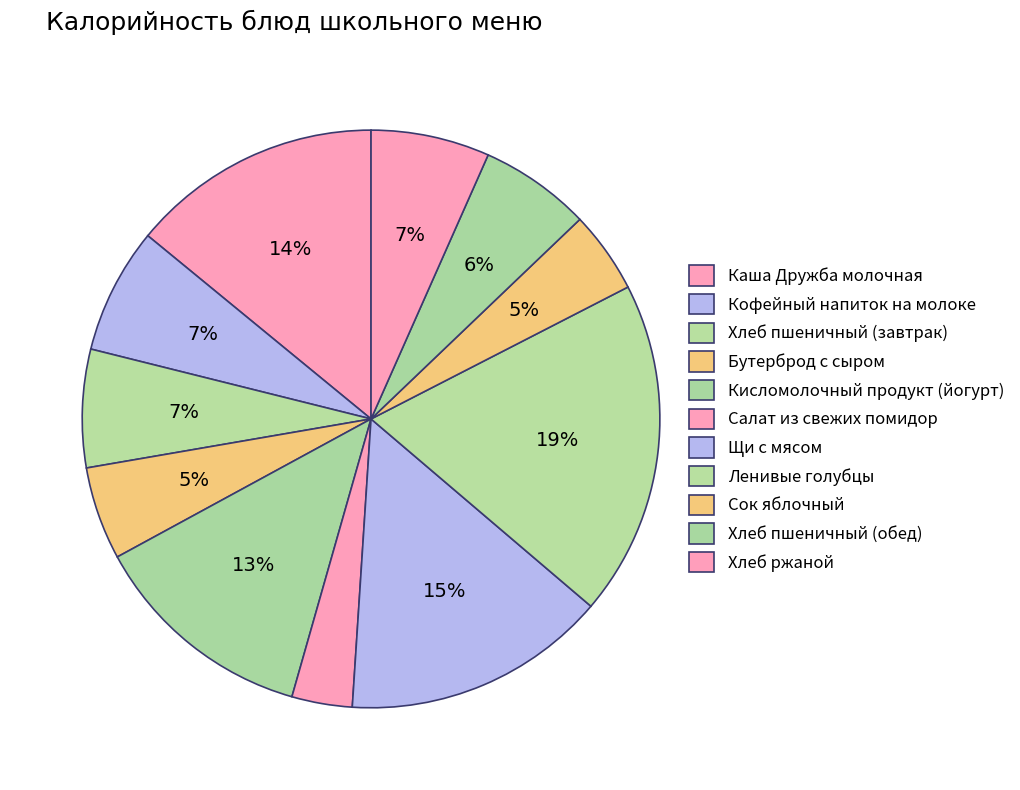

What is the change in value from Салат из свежих помидор to Хлеб ржаной?

+46.4